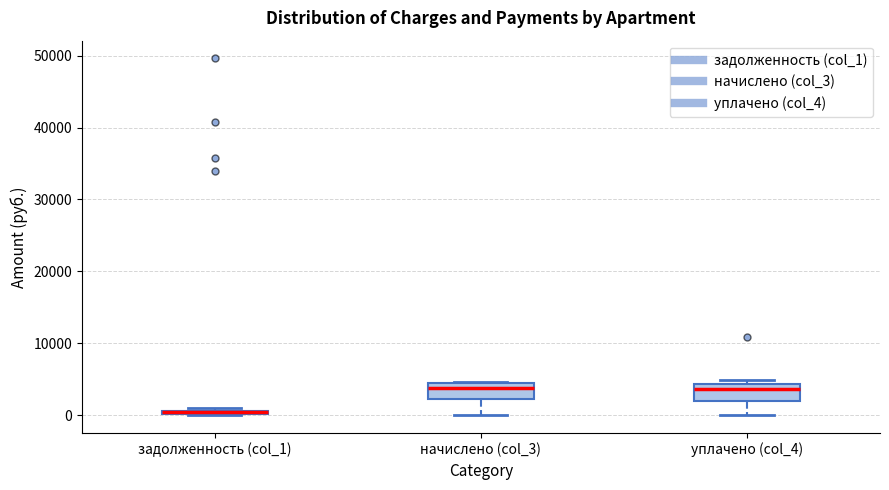

Where is the upper edge of the box for уплачено (col_4) on the y-axis? The values are not printed on the chart, so give them approximately, as read against the axis.

4000